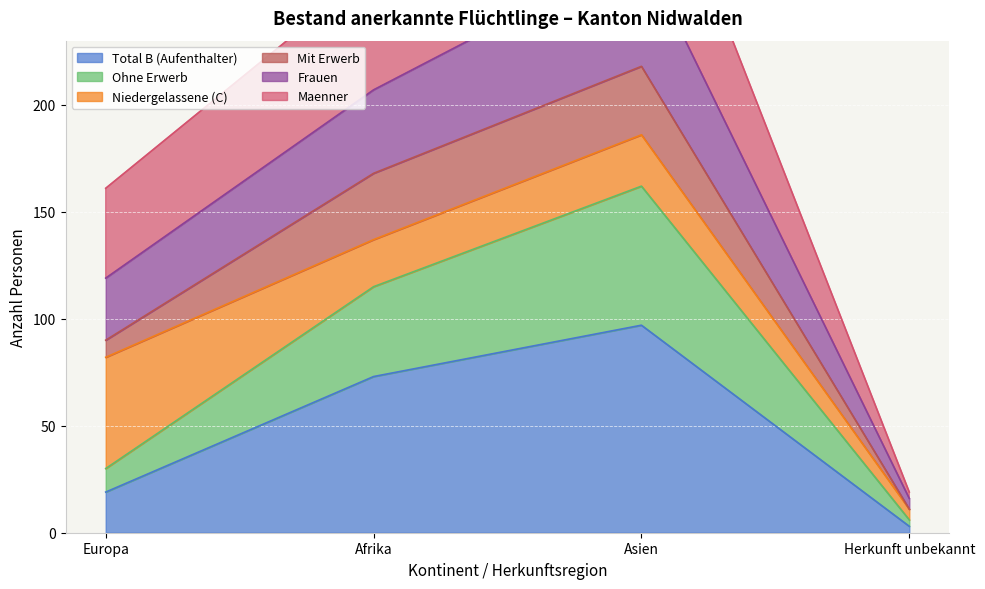

How many interior local peaks does the Total B (Aufenthalter) series have?

1